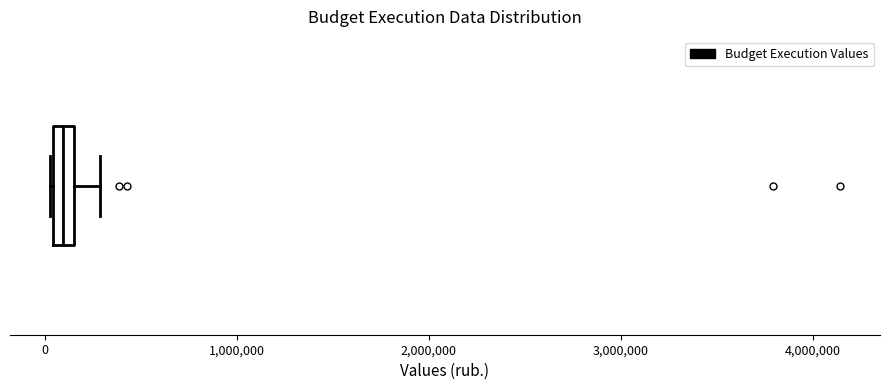

Where does the right whisker of the box end on the x-axis? The values are not printed on the chart, so give them approximately, as read against the axis.

300000